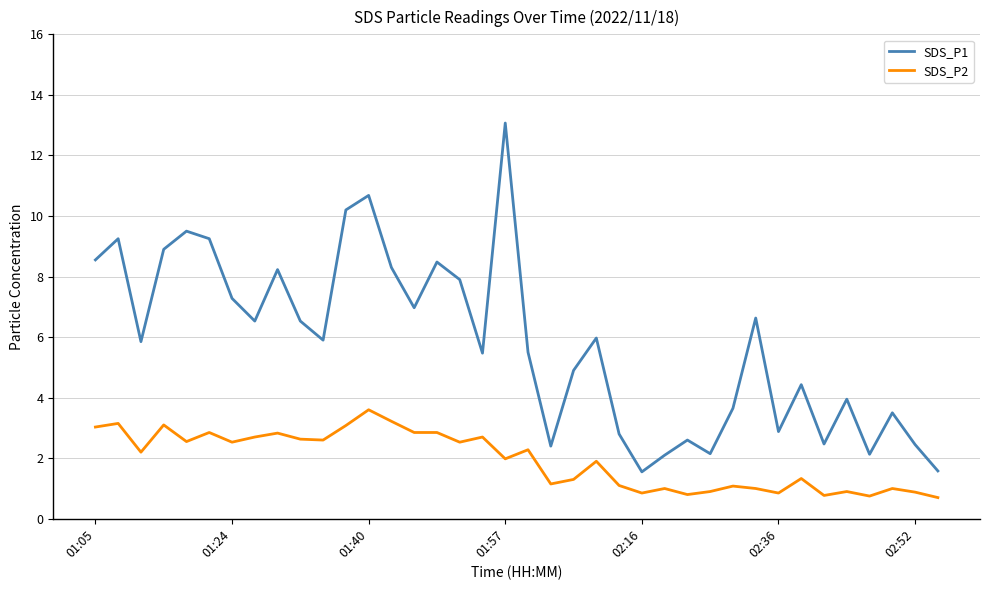

How many values in the SDS_P1 series exceed 5?

22